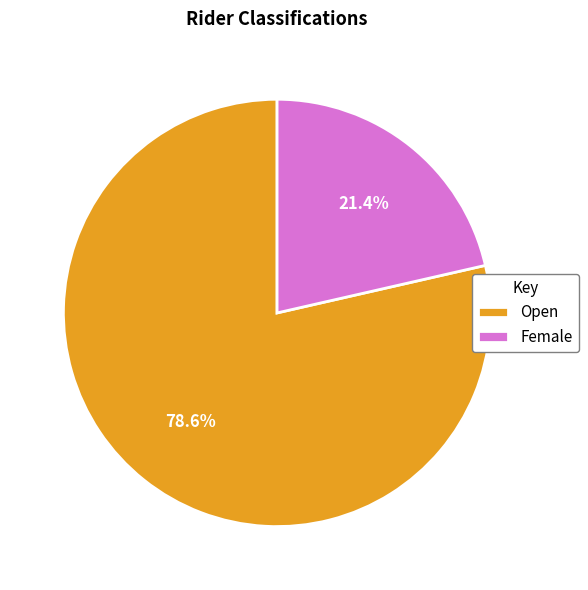

Is it true that Open is 86% of the pie?

False